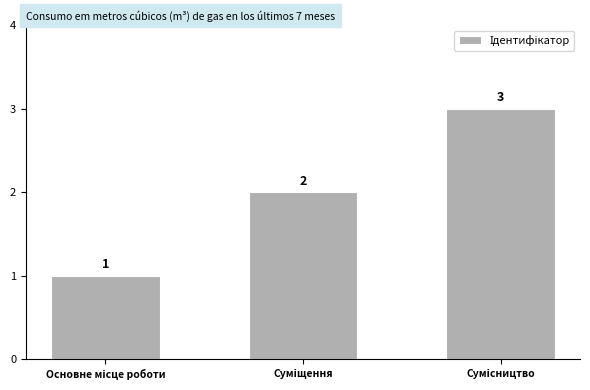

What is the value of the 1st bar from the left?

1